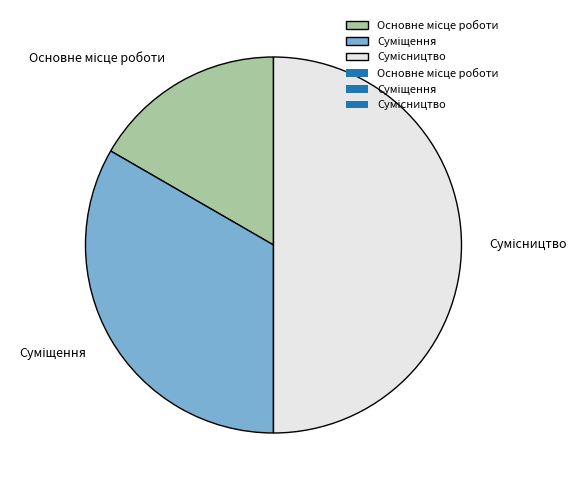

To the nearest percent, what is the difference between the Сумісництво and Основне місце роботи slice percentages?

33%